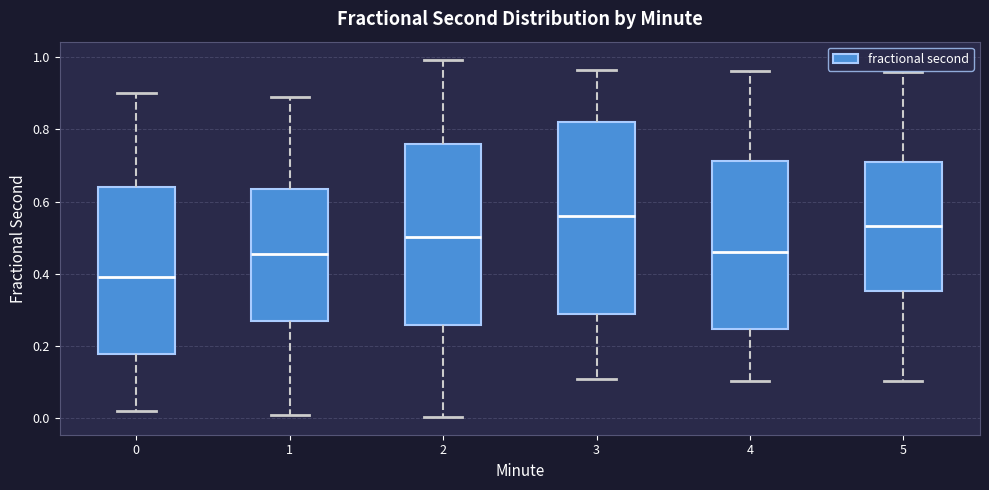

Reading left to right, transcribe this box plot: for each box, give where its median line is, the range the box spans, and where its two whiskers end, as read against the y-axis. The values are not printed on the chart, so give them approximately, as read against the axis.

0: median 0.40, box 0.18 to 0.64, whiskers 0.02 to 0.90
1: median 0.46, box 0.26 to 0.64, whiskers 0.00 to 0.90
2: median 0.50, box 0.26 to 0.76, whiskers 0.00 to 1.00
3: median 0.56, box 0.30 to 0.82, whiskers 0.12 to 0.96
4: median 0.46, box 0.24 to 0.72, whiskers 0.10 to 0.96
5: median 0.54, box 0.36 to 0.72, whiskers 0.10 to 0.96